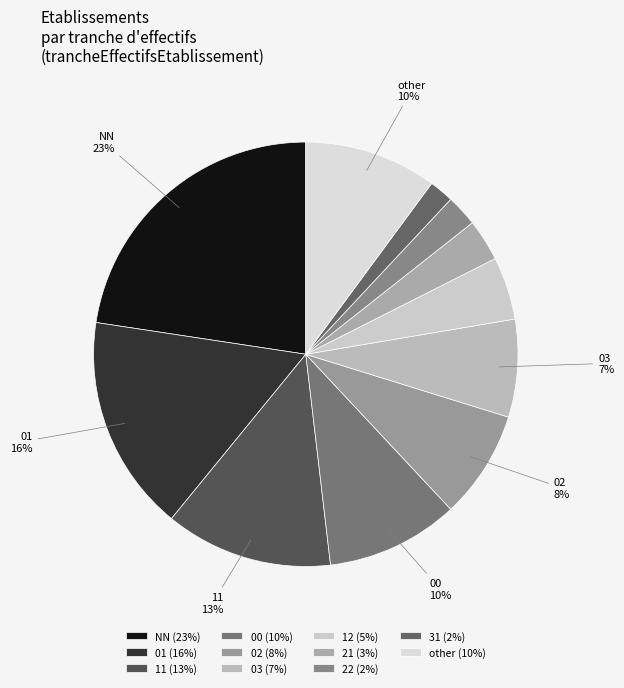

What percentage is the 22 slice, to the nearest percent?

2%